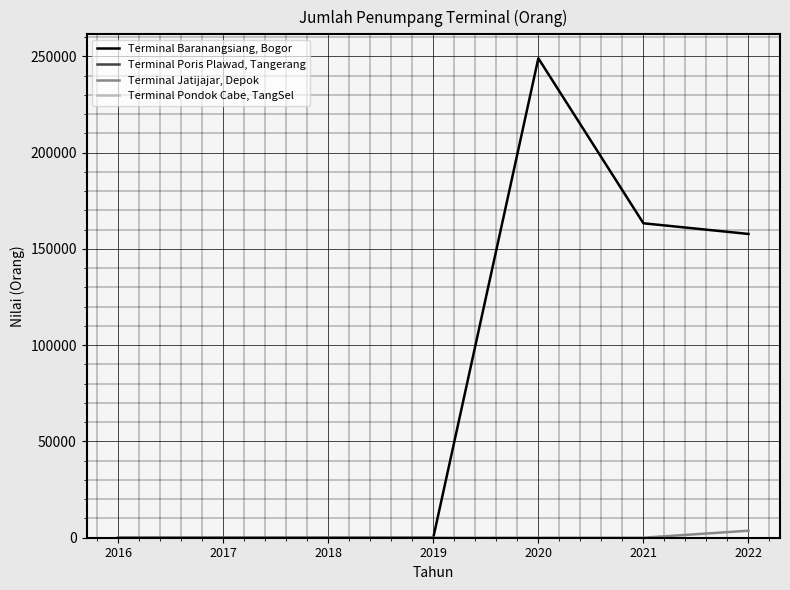

Rank the series at 2020 from lowest to highest value.

Terminal Poris Plawad, Tangerang, Terminal Jatijajar, Depok, Terminal Pondok Cabe, TangSel, Terminal Baranangsiang, Bogor